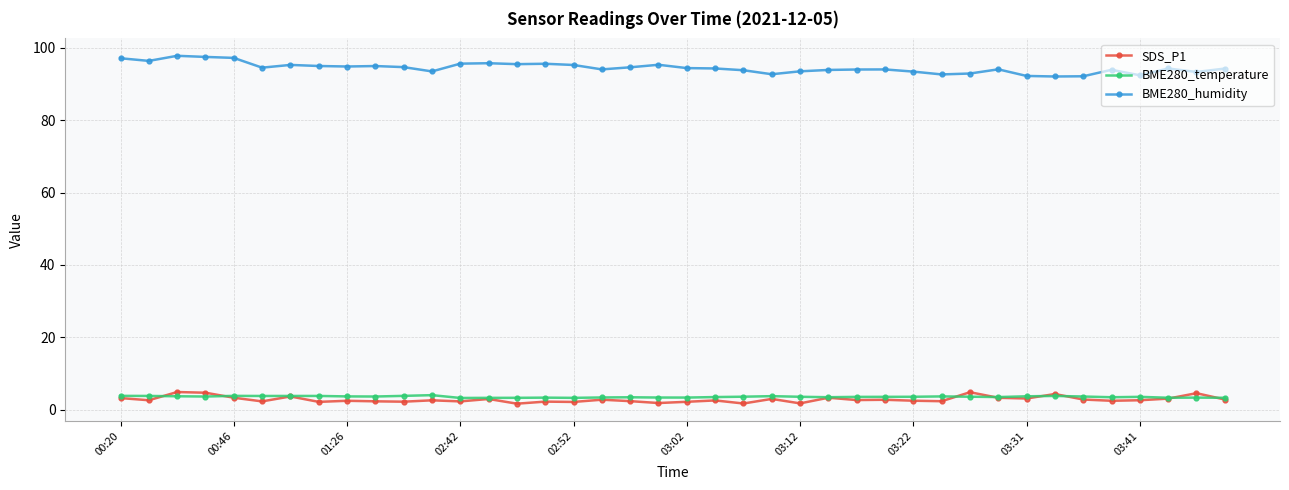

What is the maximum value shown in the chart?

97.8